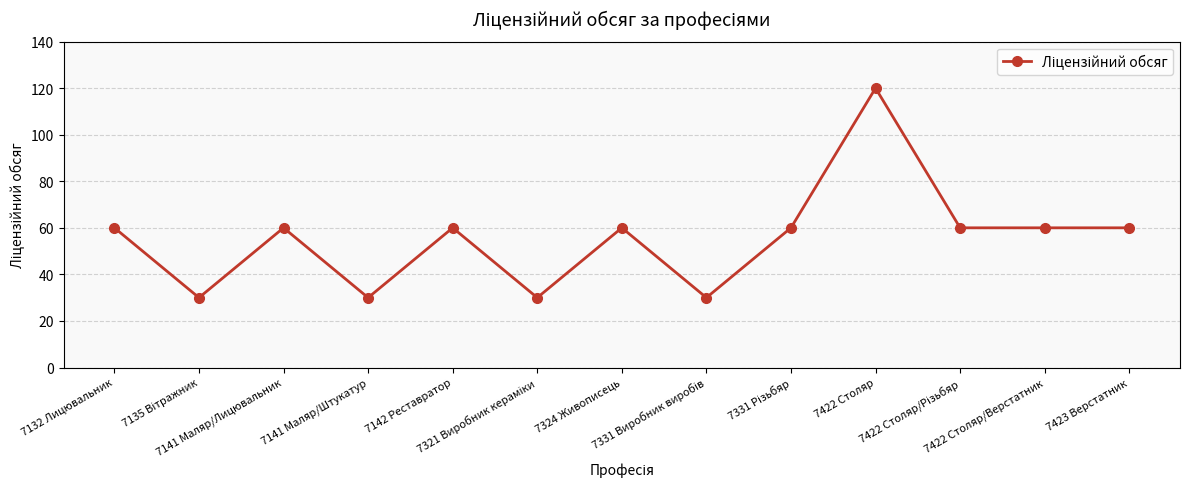

Which label corresponds to the largest value in the chart?

7422 Столяр